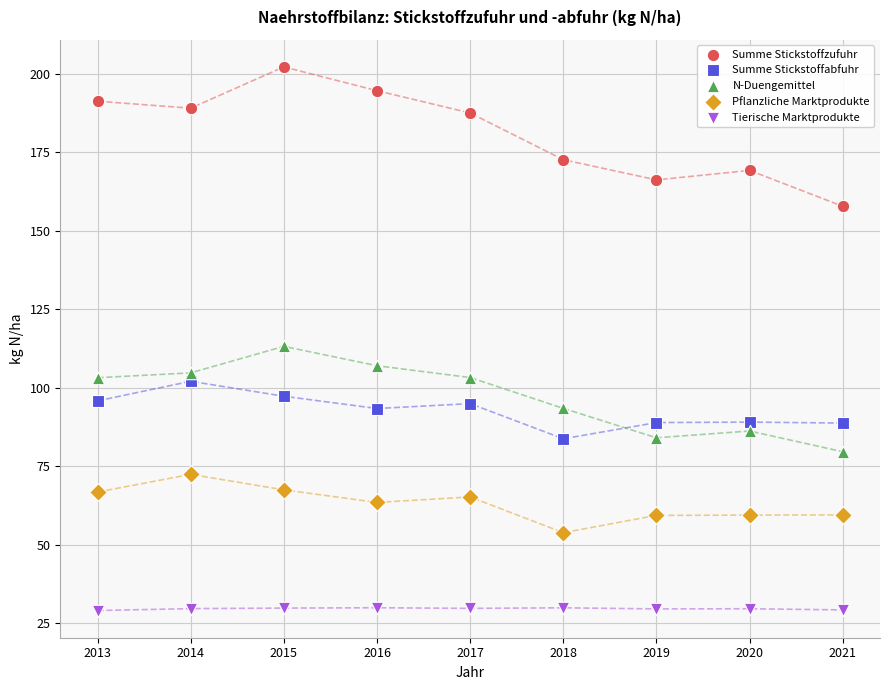

Which series contains the highest Y value?

Summe Stickstoffzufuhr